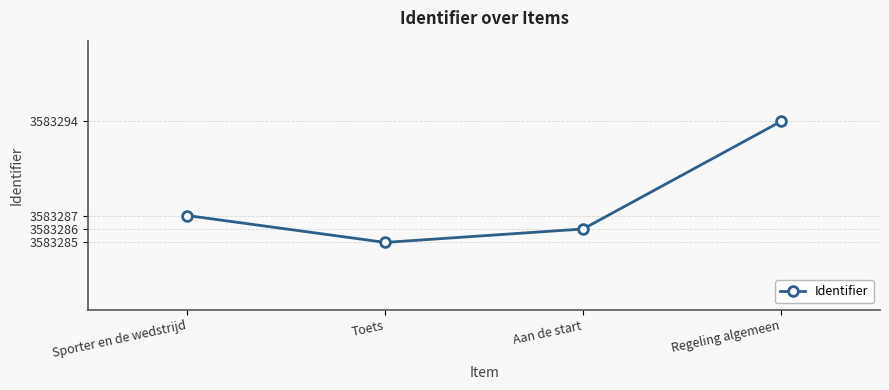

What is the label of the 4th point from the right?

Sporter en de wedstrijd